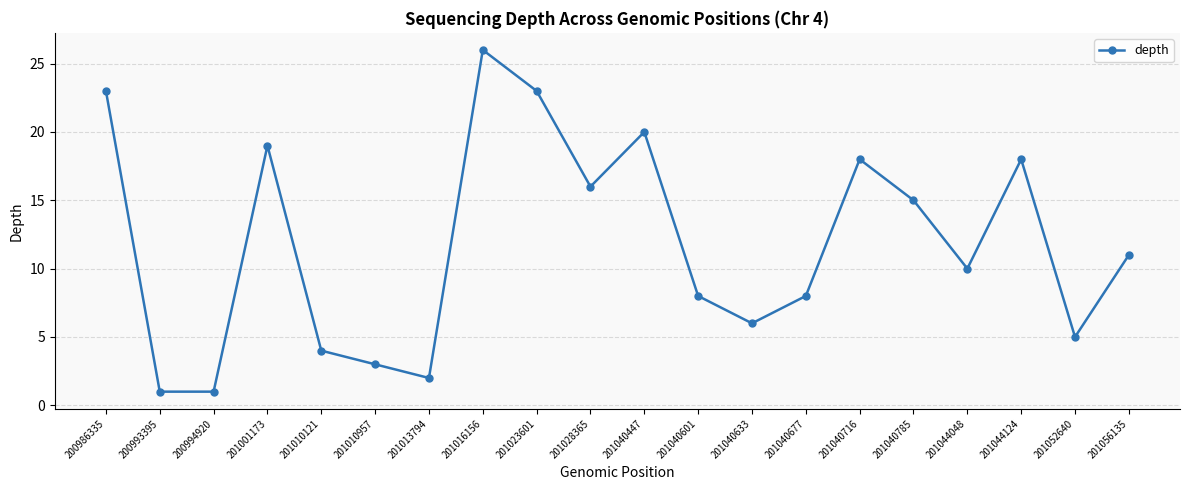

At which category does the data reach its first local peak?

201001173